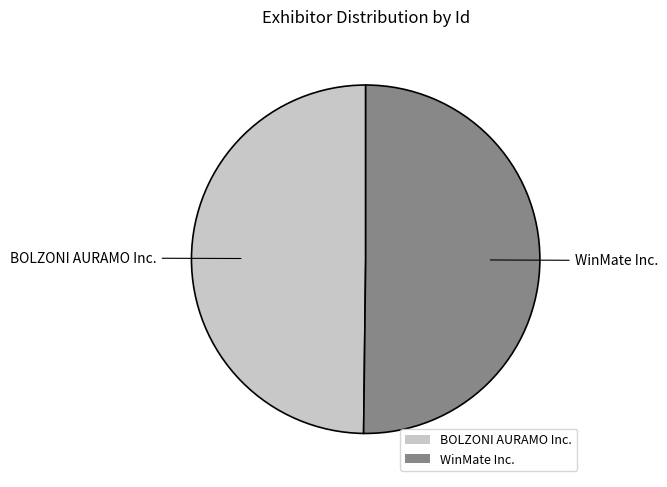

Is it true that WinMate Inc. is 37% of the pie?

False